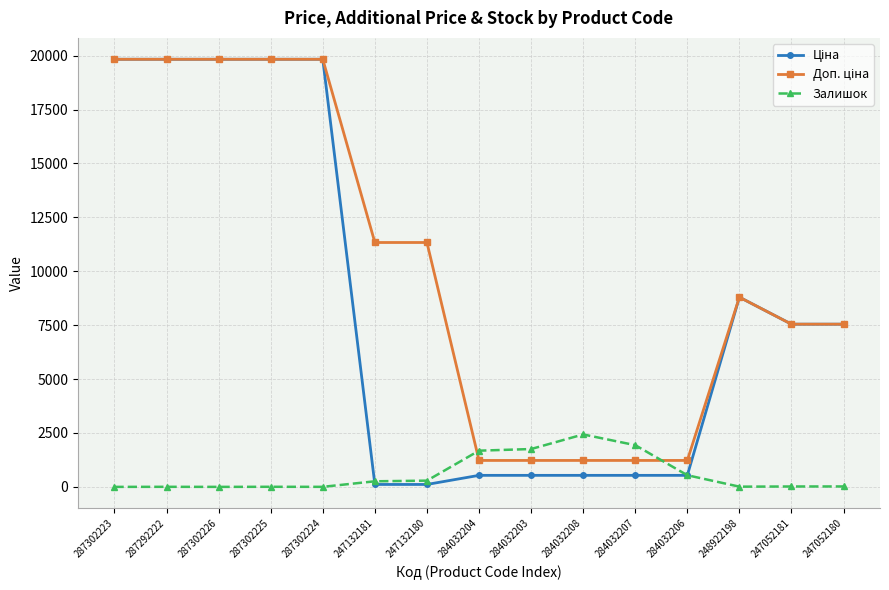

True or false: Залишок has more than 1 interior local peaks.

True